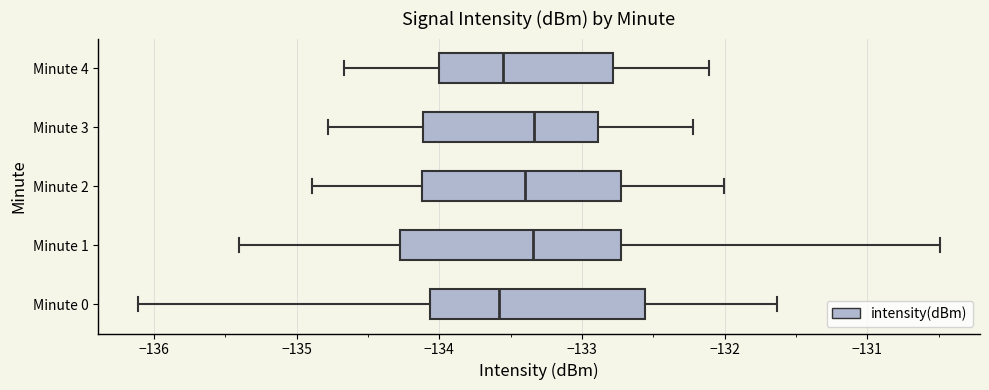

Where is the left edge of the box for Minute 3 on the x-axis? The values are not printed on the chart, so give them approximately, as read against the axis.

-134.1